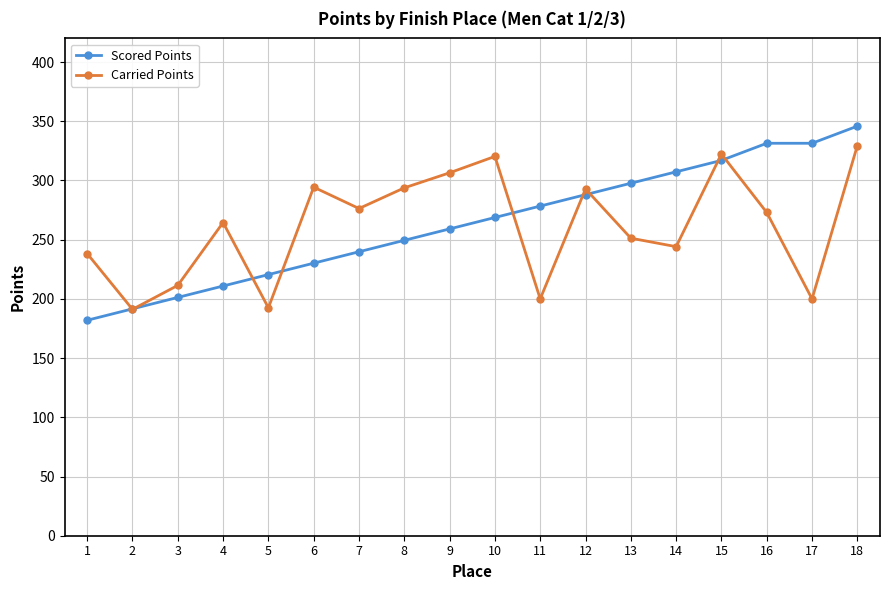

Which series has the widest spread of values?

Scored Points